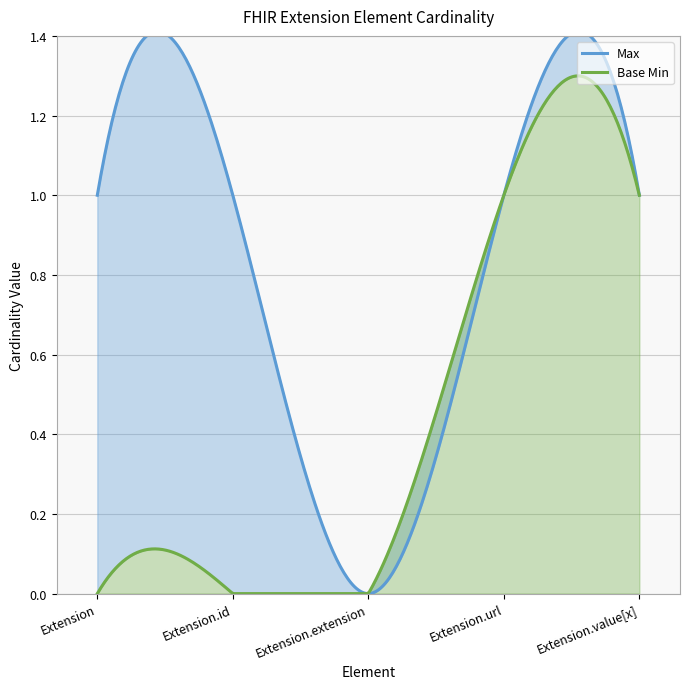

Where is Base Min nearest to the value 0?

Extension